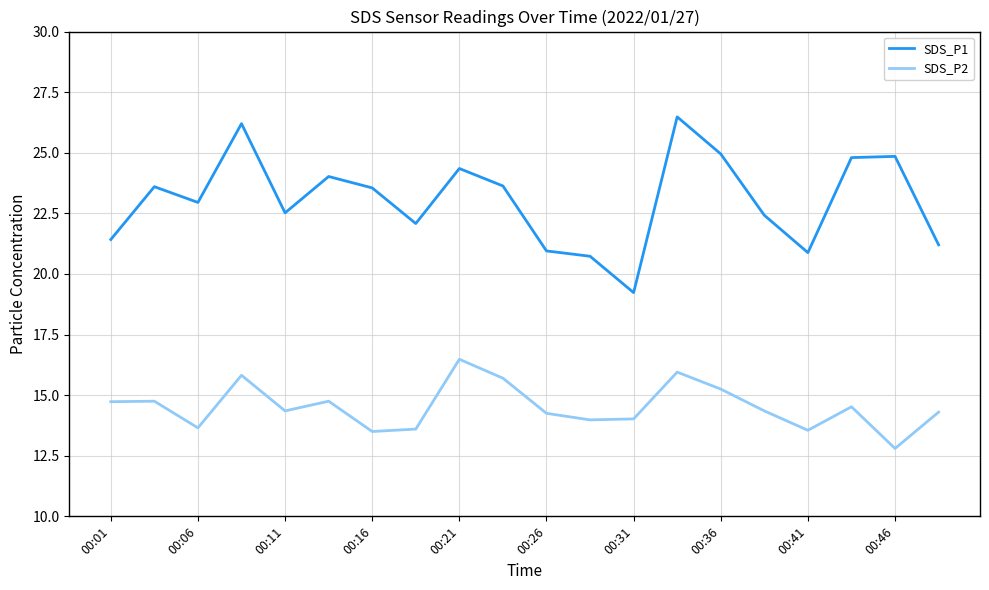

What is the minimum value shown in the chart?

12.8